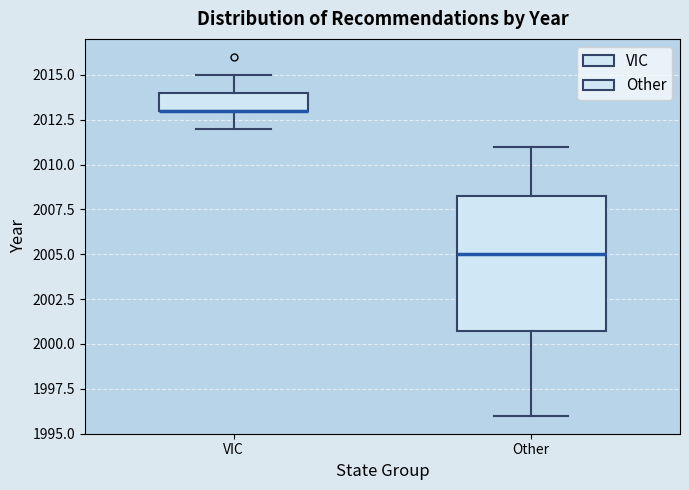

Which box is the tallest, from its lower edge to its upper edge?

Other